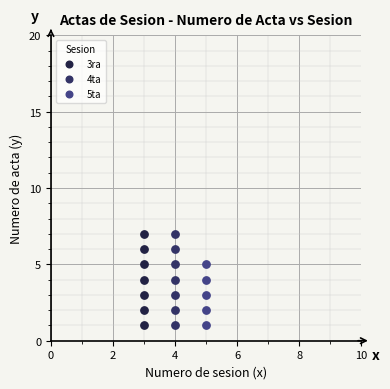

What are all the series names shown in the legend?

3ra, 4ta, 5ta